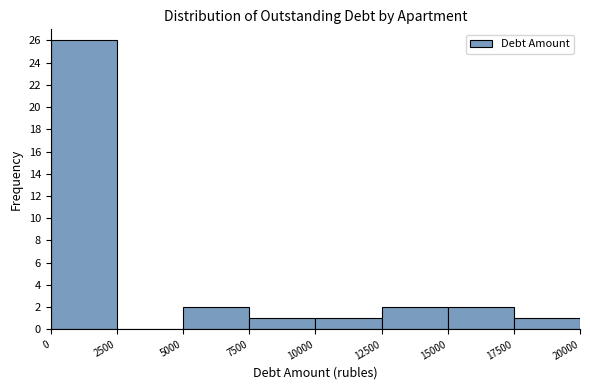

How tall is the bar that spans 5000 to 7500 on the x-axis? The values are not printed on the chart, so give them approximately, as read against the axis.

2